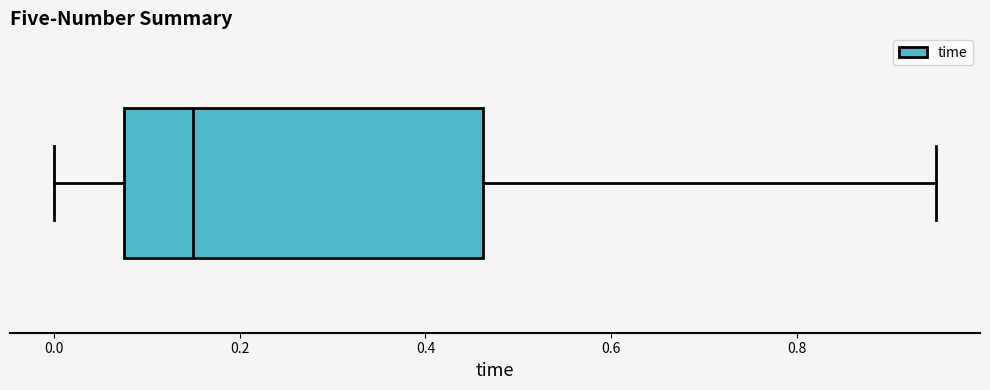

Transcribe this box plot: give where the median line is, the range the box spans, and where the two whiskers end, as read against the x-axis. The values are not printed on the chart, so give them approximately, as read against the axis.

median 0.14, box 0.08 to 0.46, whiskers 0.00 to 0.96